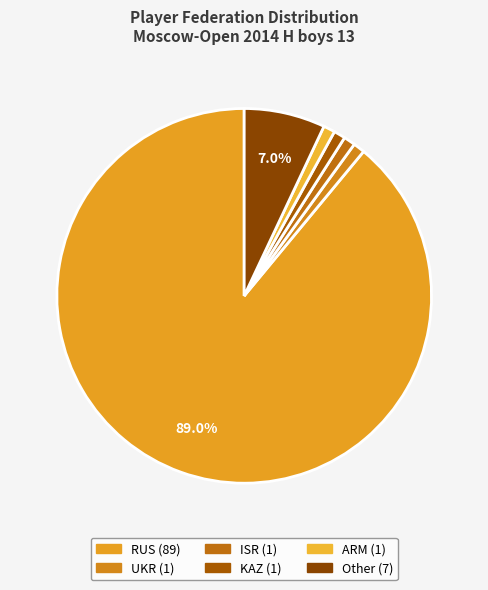

To the nearest percent, what percentage of the pie is RUS?

89%